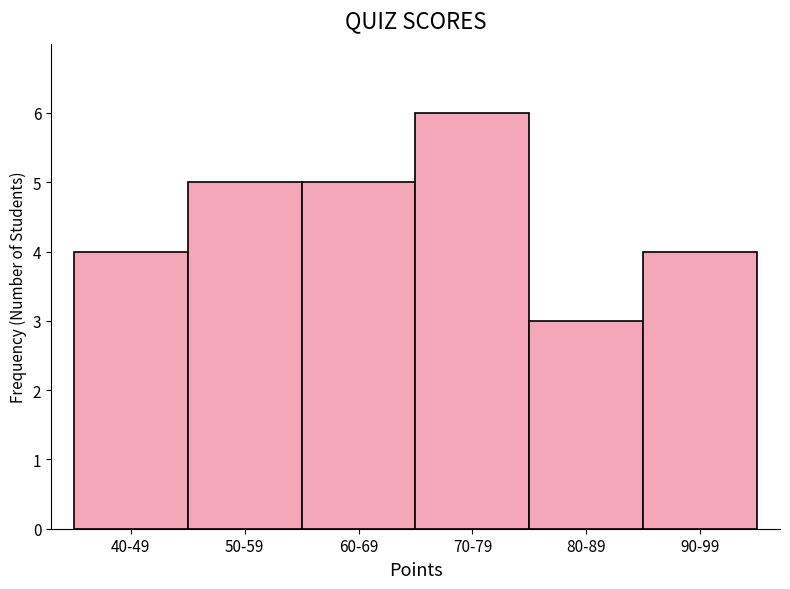

Reading left to right, transcribe all the data shown in this chart.

4	5	5	6	3	4